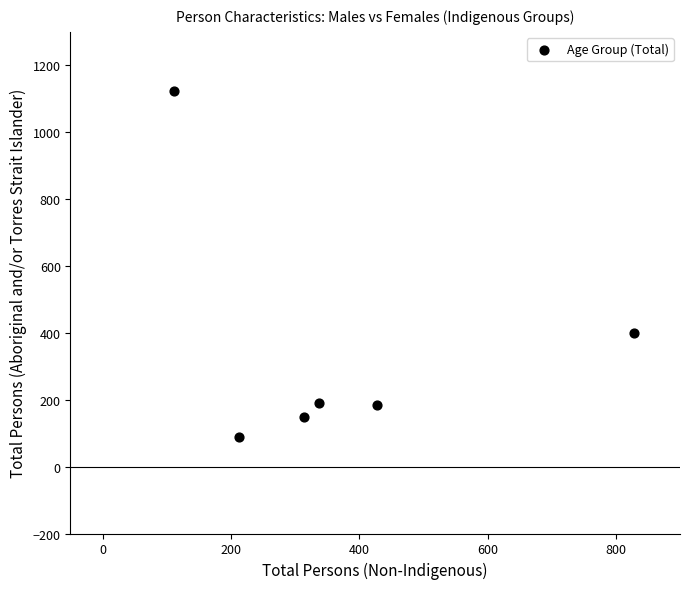

What is the average X value?

372